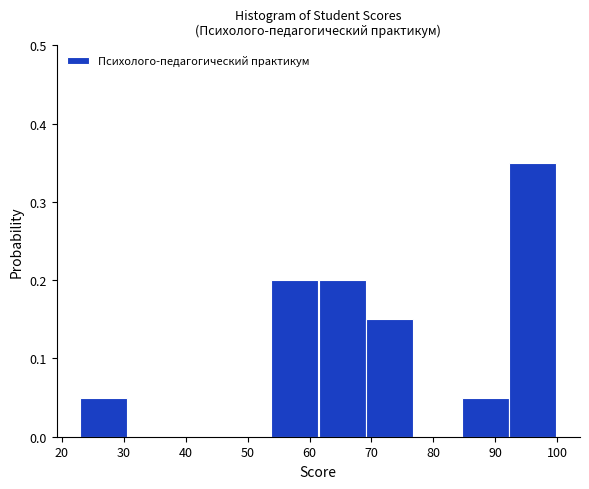

Reading left to right, list every bar in this chart as the range it spans on the x-axis followed by its height. Neither the bar edges nor the heights are printed on the chart, so give them approximately, as read against the axes.

23.0 to 30.7: 0.05
30.7 to 38.4: 0
38.4 to 46.1: 0
46.1 to 53.8: 0
53.8 to 61.5: 0.20
61.5 to 69.2: 0.20
69.2 to 76.9: 0.15
76.9 to 84.6: 0
84.6 to 92.3: 0.05
92.3 to 100.0: 0.35